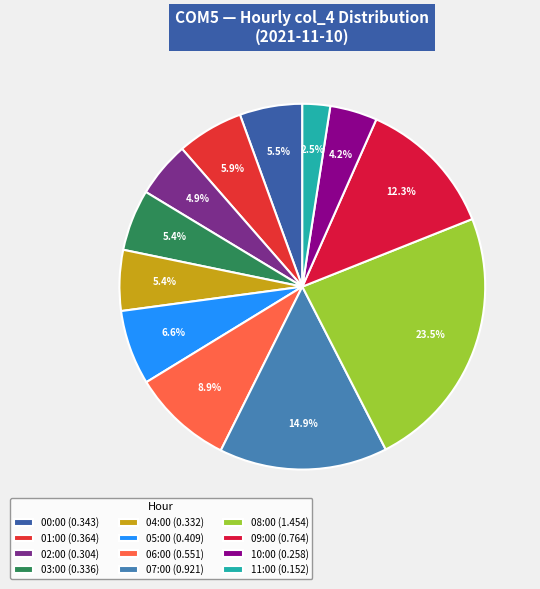

How many slices are in this pie chart?

12